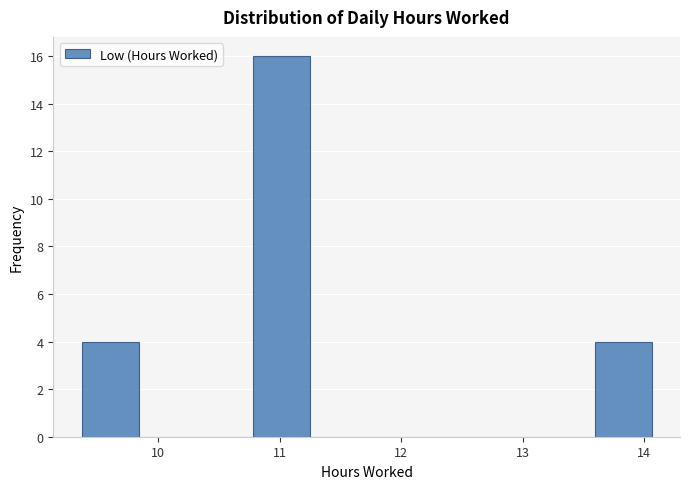

Which range on the x-axis has the tallest bar?

10.8 to 11.2